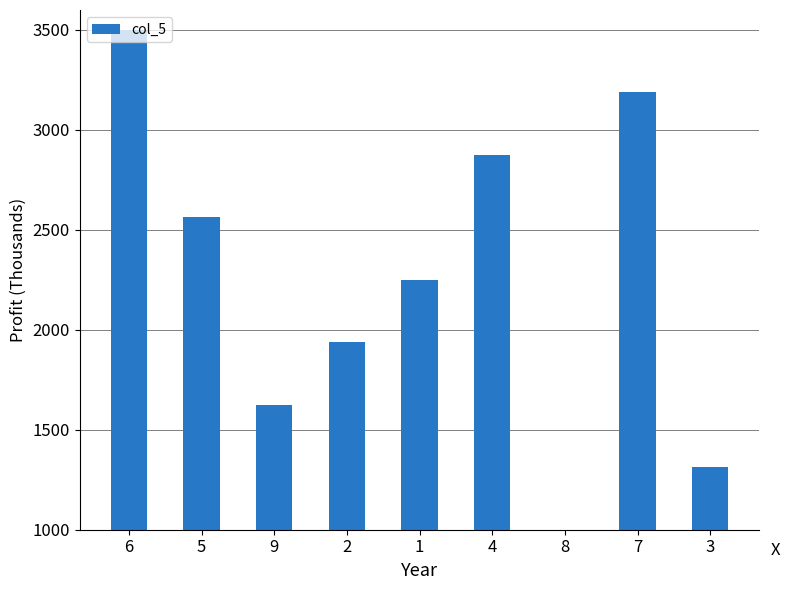

What is the label of the 6th bar from the right?

2